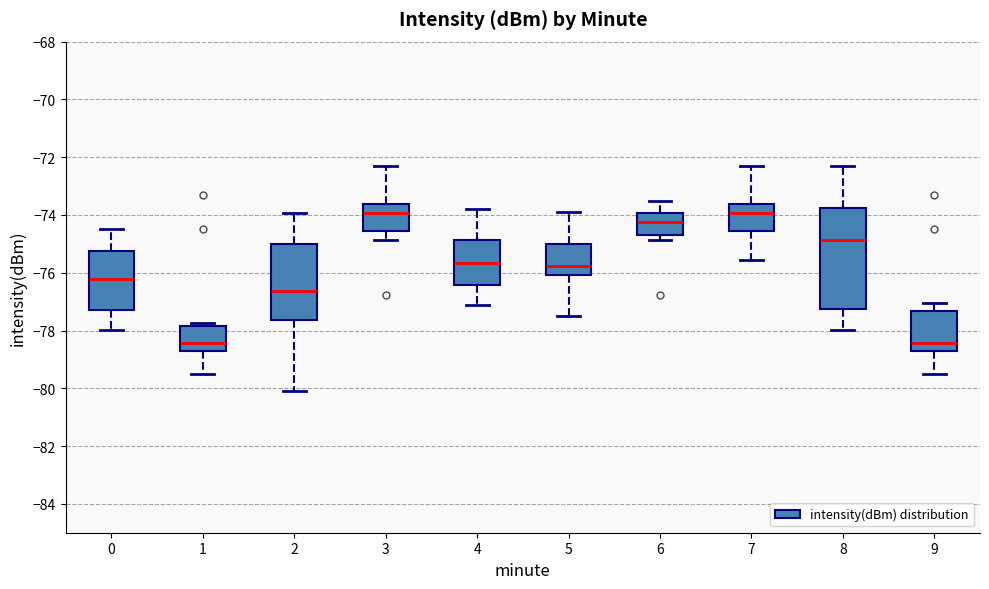

Reading left to right, read every box against the y-axis: the position of its median line, the range the box covers, and the ends of its whiskers. The values are not printed on the chart, so give them approximately, as read against the axis.

0: median -76.2, box -77.4 to -75.2, whiskers -78.0 to -74.4
1: median -78.4, box -78.8 to -77.8, whiskers -79.6 to -77.8 (just above the box's upper edge)
2: median -76.6, box -77.6 to -75.0, whiskers -80.0 to -74.0
3: median -74.0, box -74.6 to -73.6, whiskers -74.8 to -72.4
4: median -75.6, box -76.4 to -74.8, whiskers -77.0 to -73.8
5: median -75.8, box -76.0 to -75.0, whiskers -77.4 to -73.8
6: median -74.2, box -74.6 to -74.0, whiskers -74.8 to -73.6
7: median -74.0, box -74.6 to -73.6, whiskers -75.6 to -72.4
8: median -74.8, box -77.2 to -73.8, whiskers -78.0 to -72.4
9: median -78.4, box -78.8 to -77.4, whiskers -79.6 to -77.0